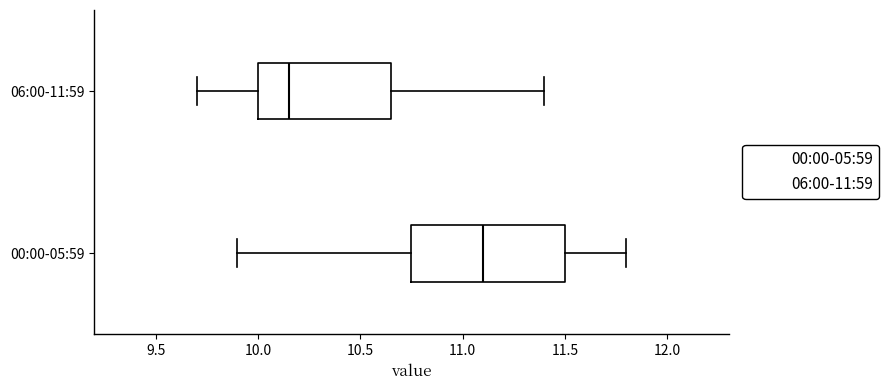

Which box is the widest, from its left edge to its right edge?

00:00-05:59